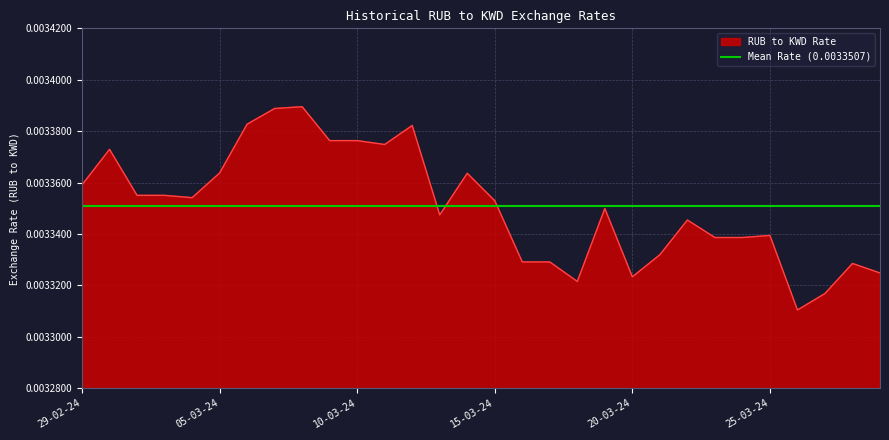

What is the label of the 1st point from the left?

29-02-24